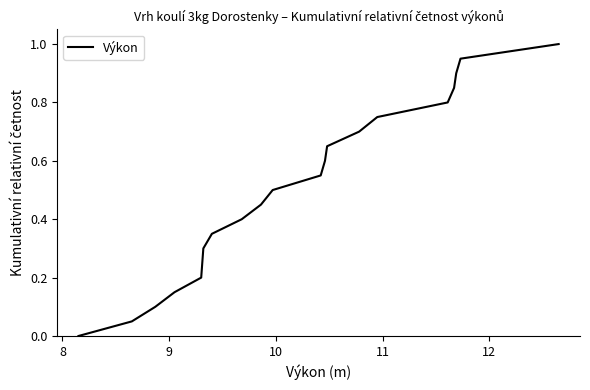

What is the maximum value shown in the chart?

1.0